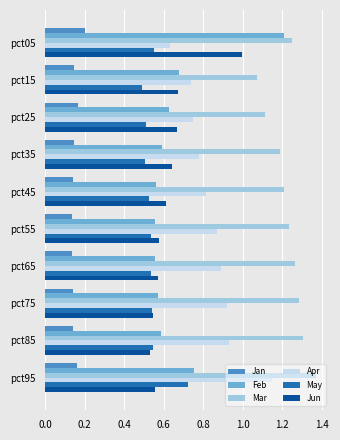

What is the difference between the maximum and second lowest values in the Mar series?

0.3